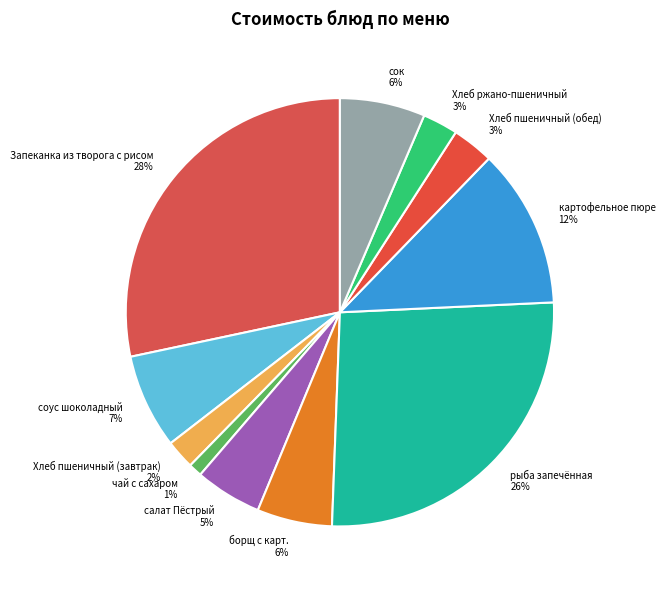

Is the sum of сок and салат Пёстрый greater than half?

No